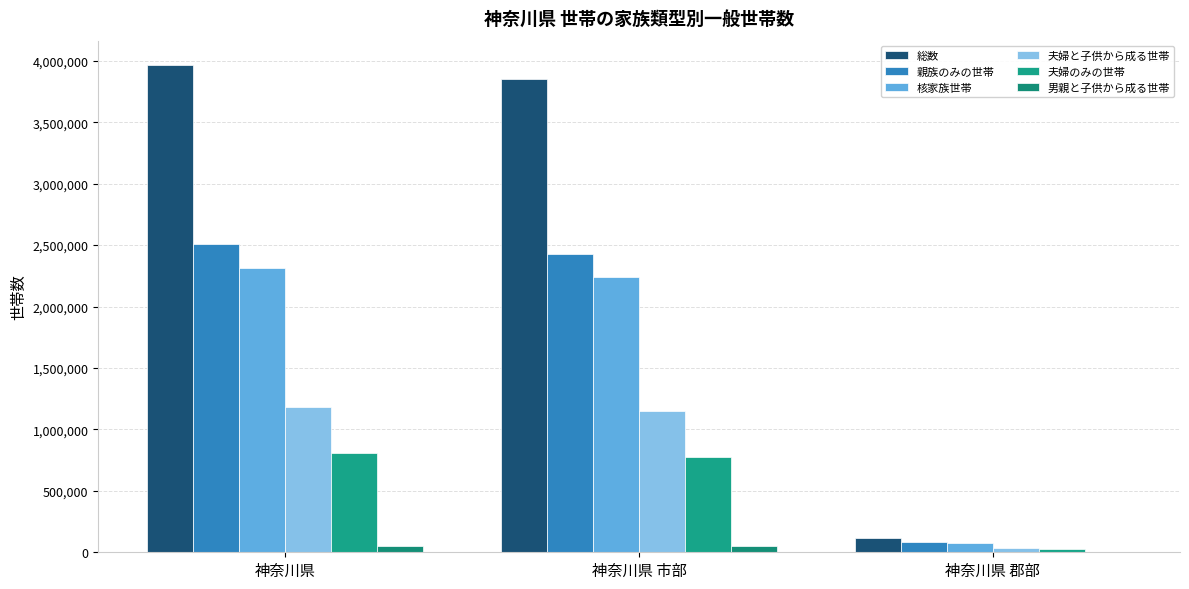

True or false: 核家族世帯 has a value of 1317350 at 神奈川県 市部.

False